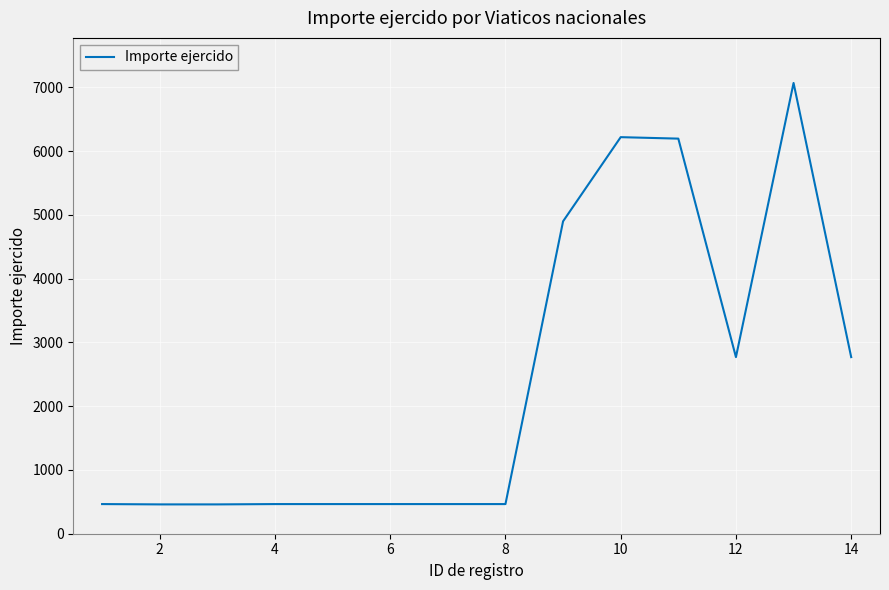

What is the minimum value shown in the chart?

460